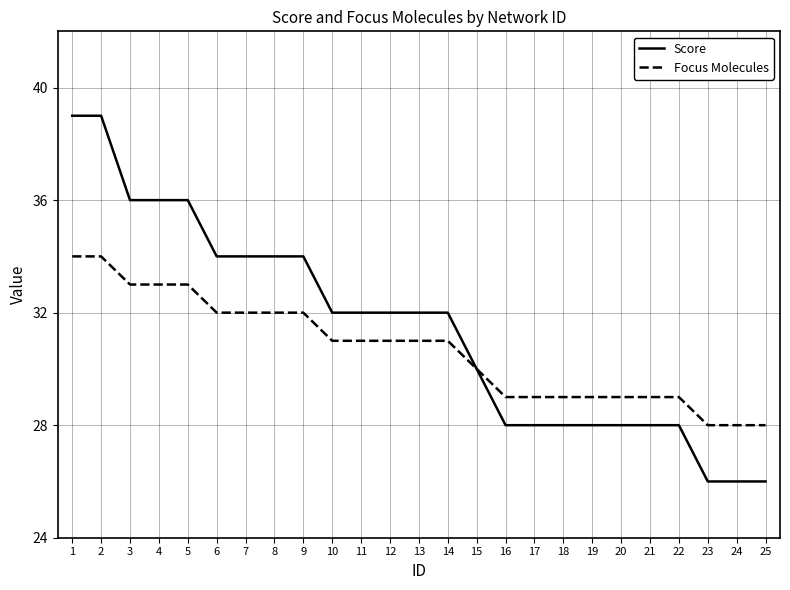

Rank the series at 16 from lowest to highest value.

Score, Focus Molecules